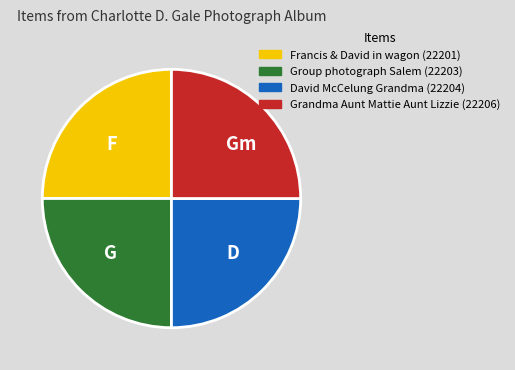

Is there any slice that represents more than half of the pie?

No